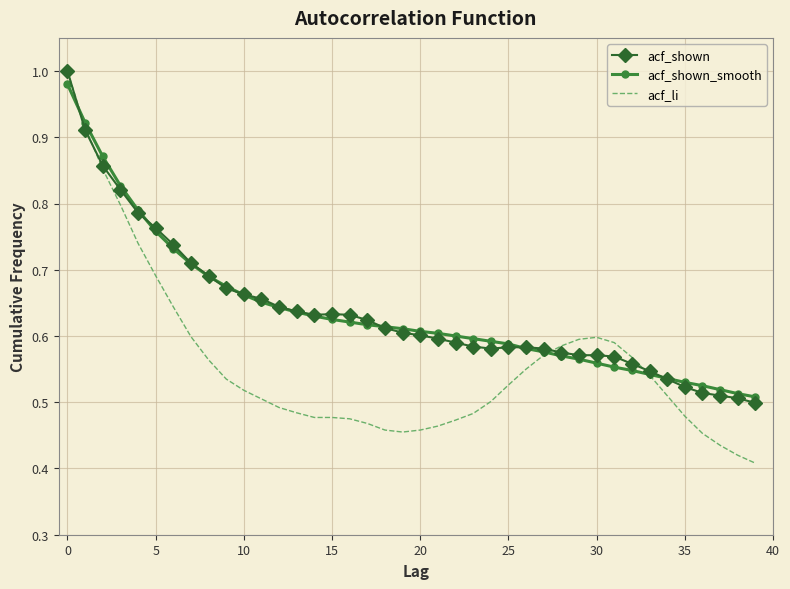

Which series has the largest range (max minus min)?

acf_li